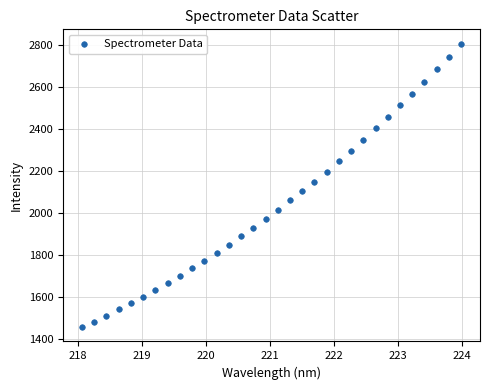

What is the range of Y values (max minus min)?

1351.0